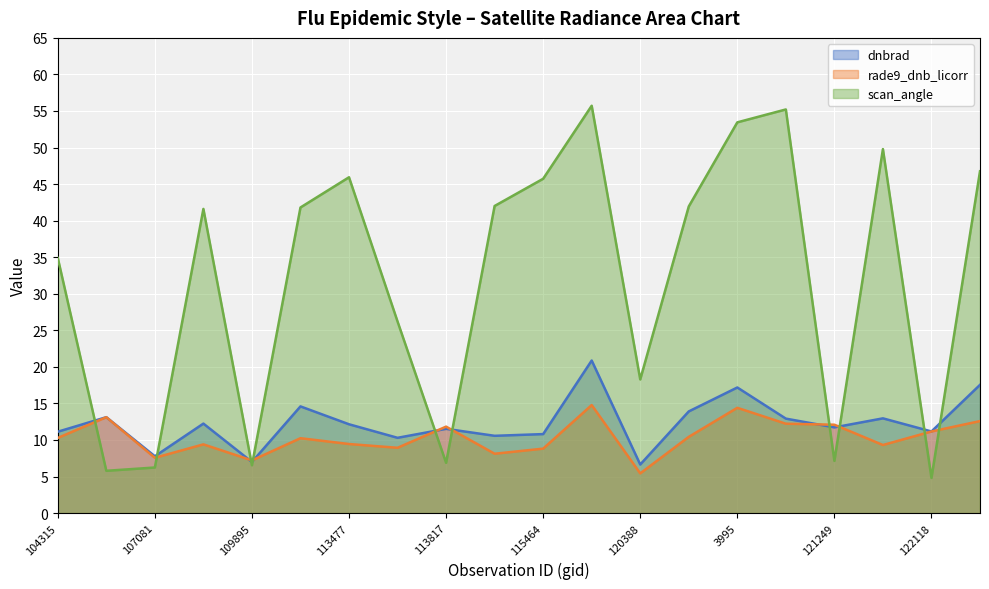

True or false: dnbrad has a value of 17.2 at 3995.

True